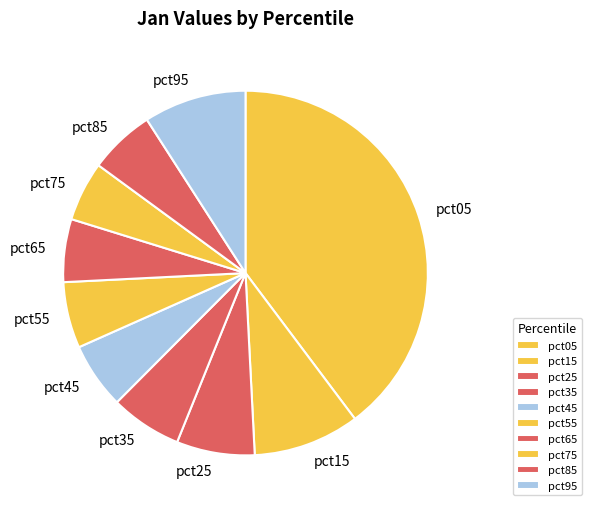

The pct65 slice represents 1% of the pie. True or false?

False